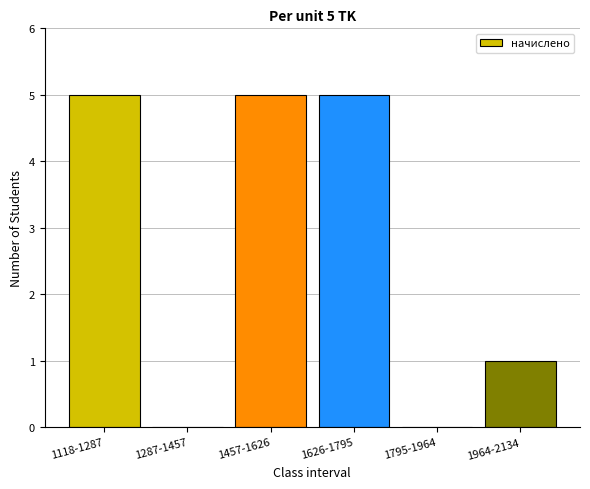

Reading left to right, extract all data points from this chart.

1118-1287=5	1287-1457=0	1457-1626=5	1626-1795=5	1795-1964=0	1964-2134=1